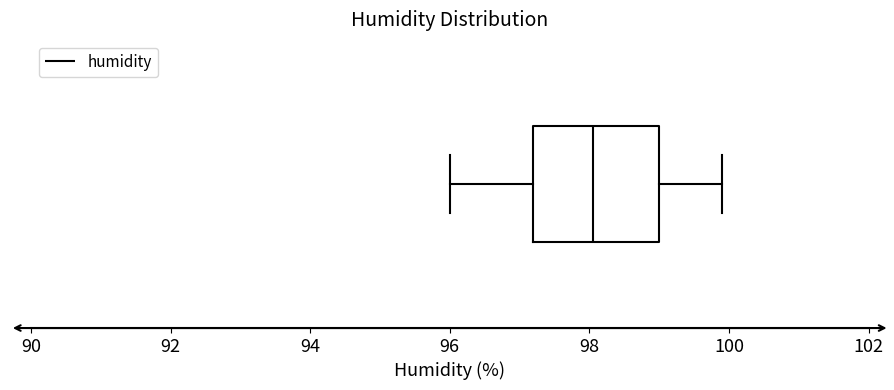

Read this box plot against the x-axis: the position of the median line, the range covered by the box, and the ends of both whiskers. The values are not printed on the chart, so give them approximately, as read against the axis.

median 98.0, box 97.2 to 99.0, whiskers 96.0 to 100.0